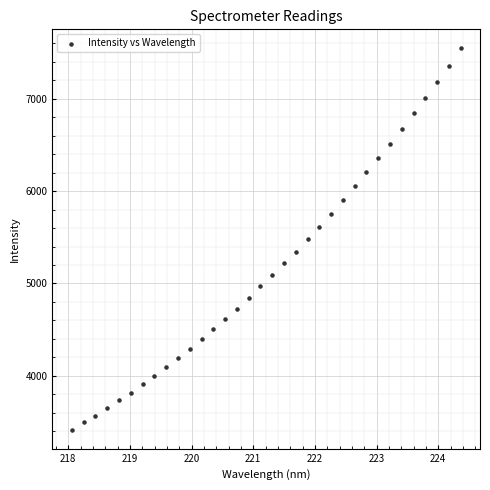

What is the range of X values (max minus min)?

6.3